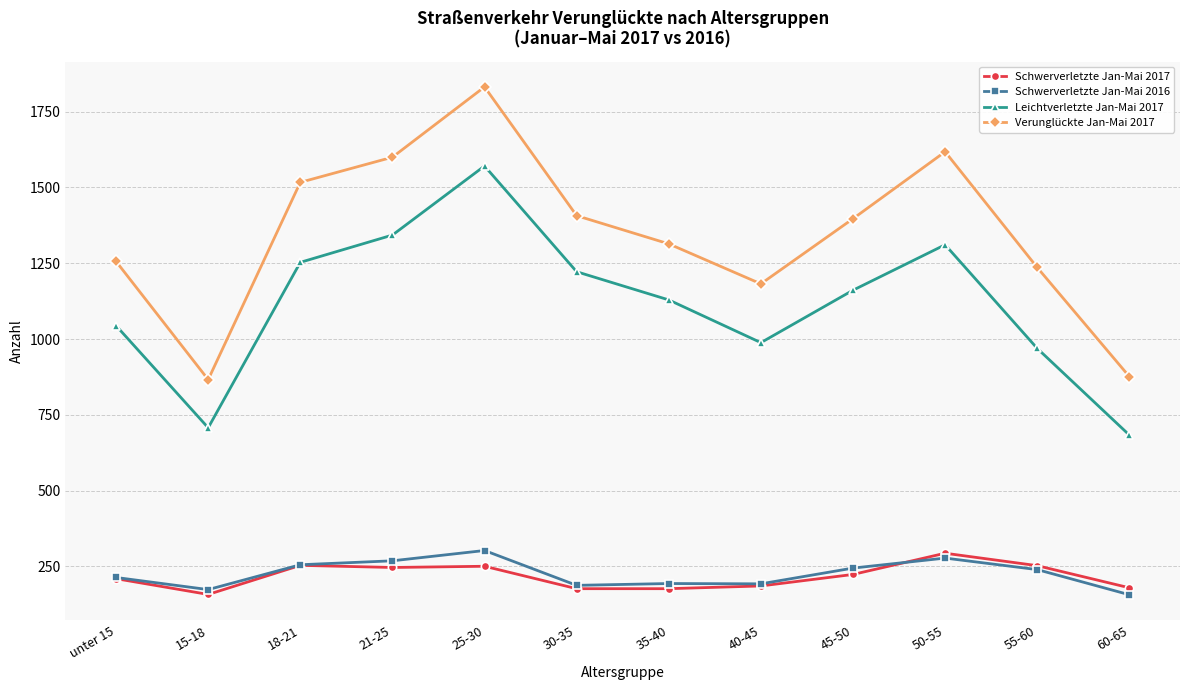

Count the number of data series in this chart.

4